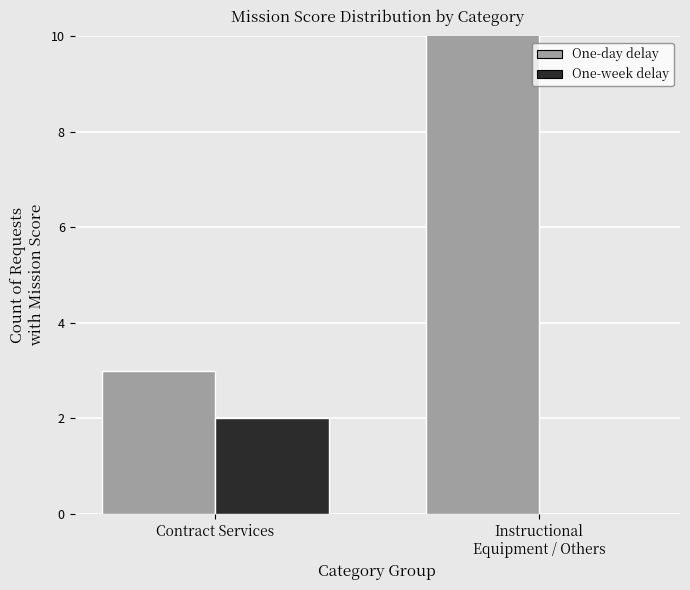

List the series in order of their overall mean, highest first.

One-day delay, One-week delay